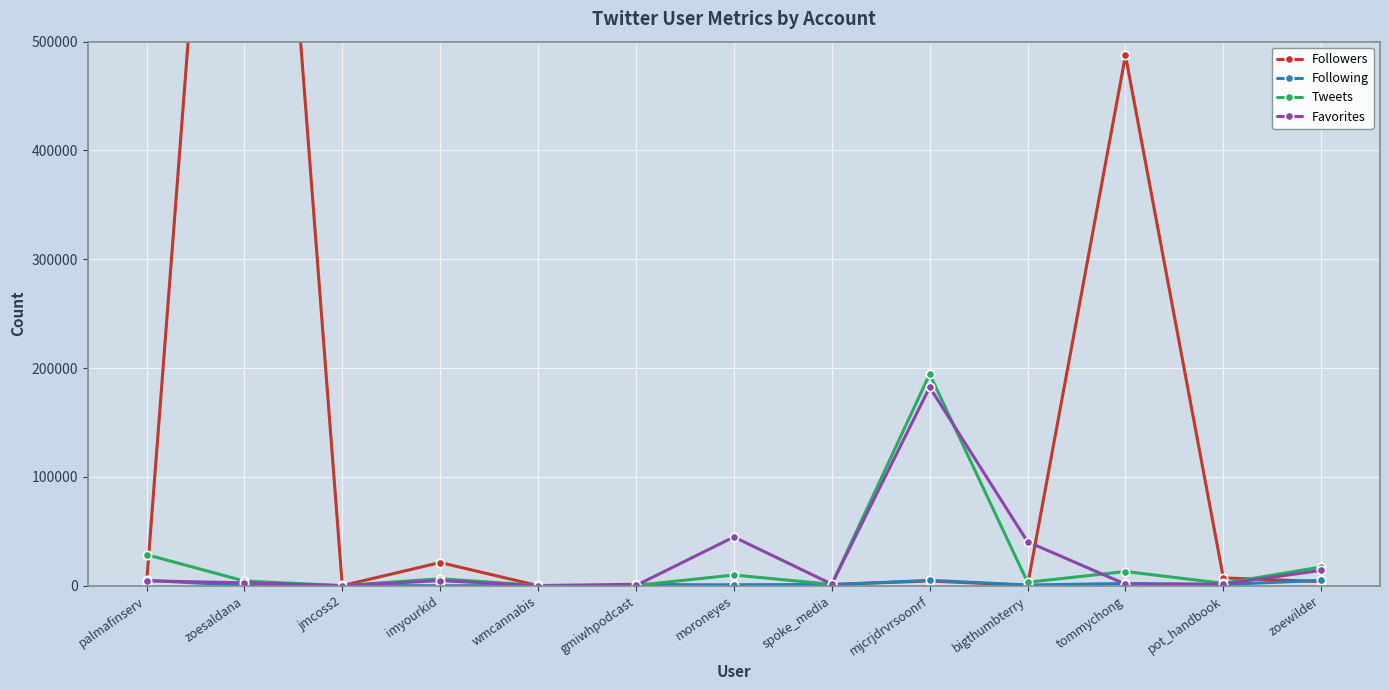

At how many categories does at least one series exceed 954547?

1